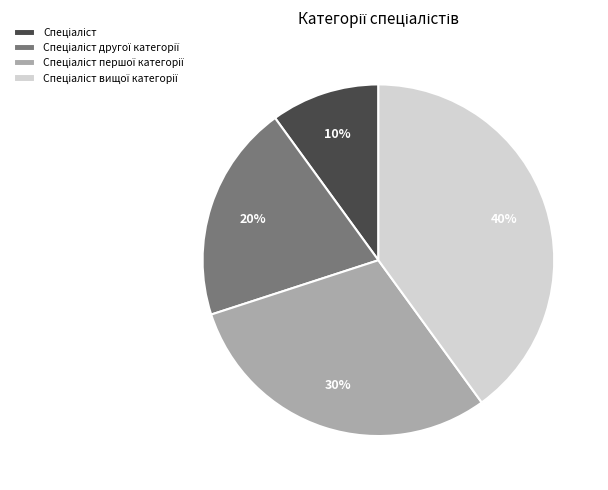

To the nearest percent, what is the average slice percentage?

25%